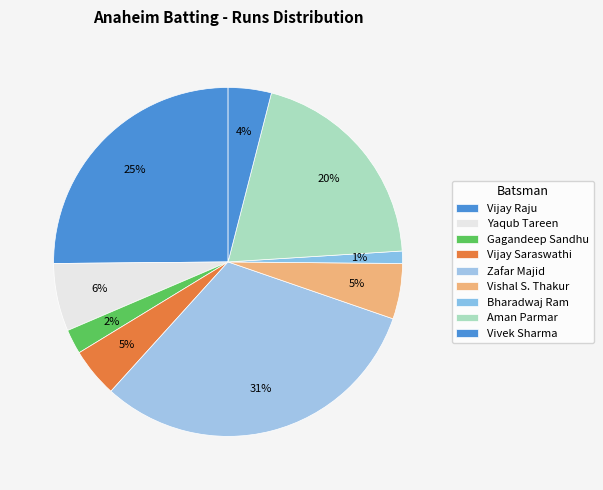

Is it true that Aman Parmar is 11% of the pie?

False